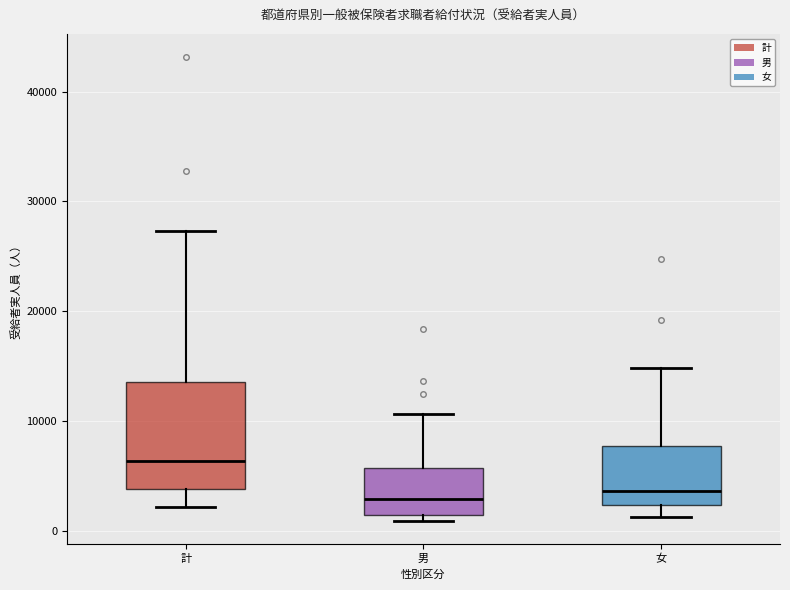

Where is the upper edge of the box for 男 on the y-axis? The values are not printed on the chart, so give them approximately, as read against the axis.

6000